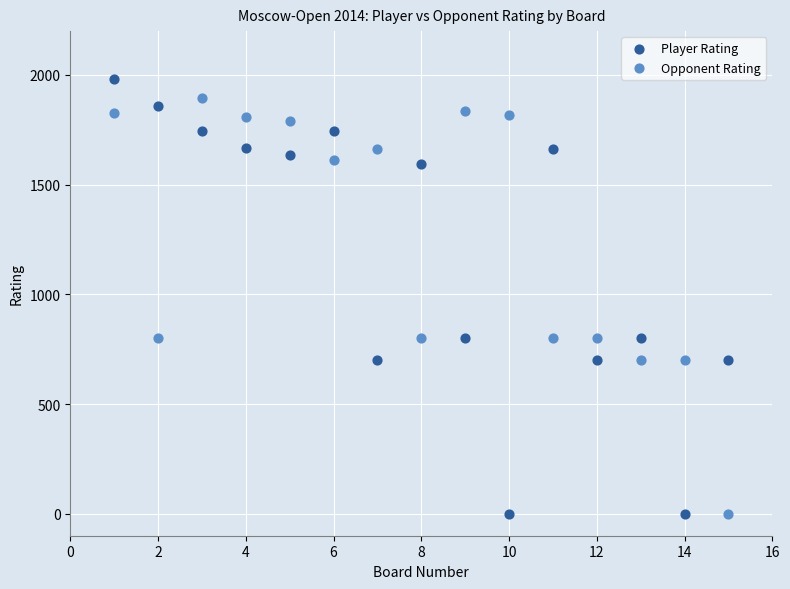

Across all data points, what is the range of X values (max minus min)?

14